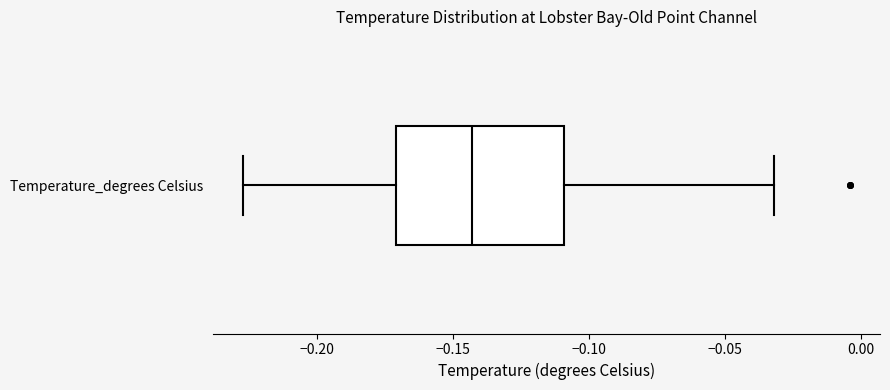

Where is the left edge of the box for Temperature_degrees Celsius on the x-axis? The values are not printed on the chart, so give them approximately, as read against the axis.

-0.170